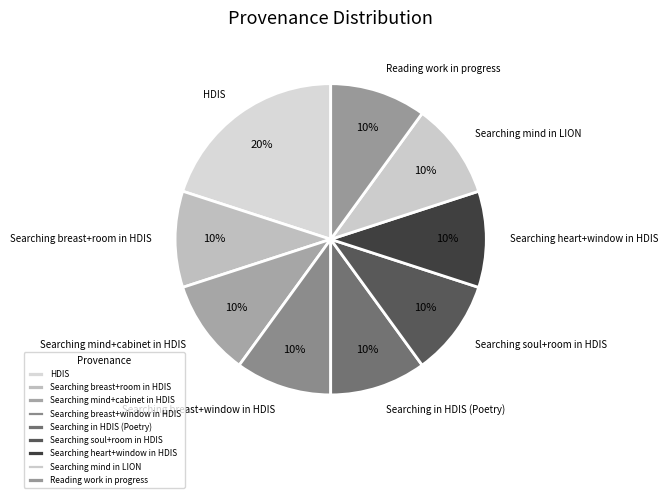

To the nearest percent, what portion does Reading work in progress represent?

10%